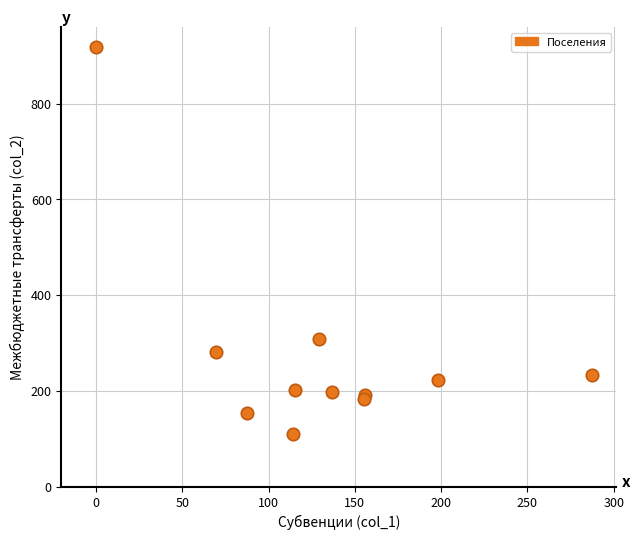

What Y value in the scatter plot is closest to 514?

308.9